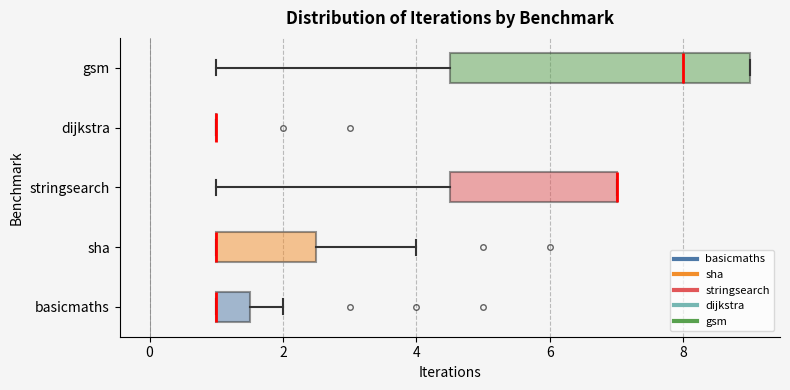

Reading bottom to top, read every box against the x-axis: the position of its median line, the range the box covers, and the ends of its whiskers. The values are not printed on the chart, so give them approximately, as read against the axis.

basicmaths: median 1.0 (drawn on the box's left edge), box 1.0 to 1.6, whiskers 1.0 to 2.0
sha: median 1.0 (drawn on the box's left edge), box 1.0 to 2.6, whiskers 1.0 to 4.0
stringsearch: median 7.0 (drawn on the box's right edge), box 4.6 to 7.0, whiskers 1.0 to 7.0
dijkstra: box collapsed to a line at 1.0, whiskers 1.0 to 1.0
gsm: median 8.0, box 4.6 to 9.0, whiskers 1.0 to 9.0